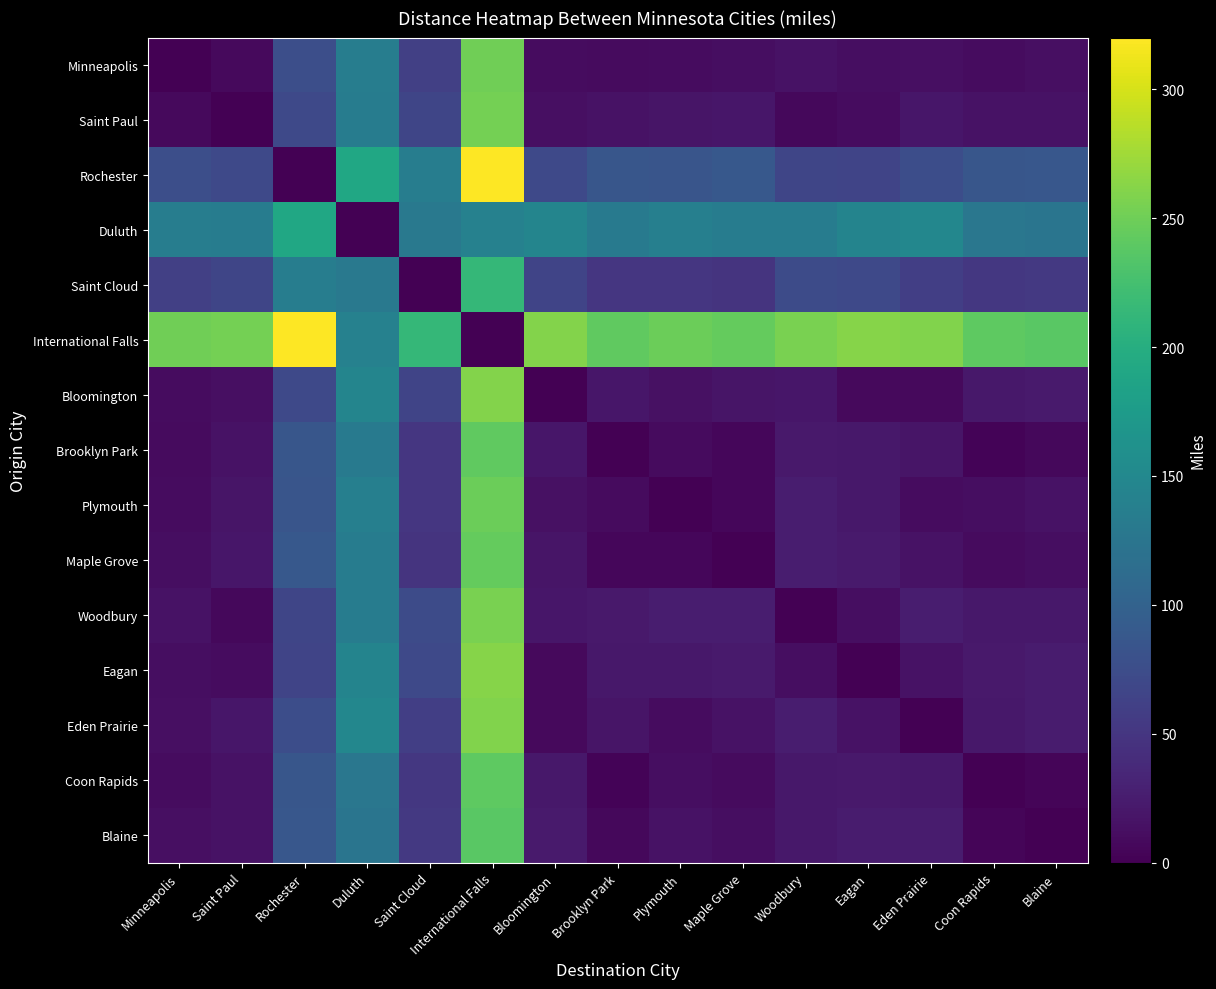

At Blaine, list the series in order from largest to smallest.

International Falls, Duluth, Rochester, Saint Cloud, Eagan, Eden Prairie, Bloomington, Woodbury, Saint Paul, Plymouth, Minneapolis, Maple Grove, Brooklyn Park, Coon Rapids, Blaine